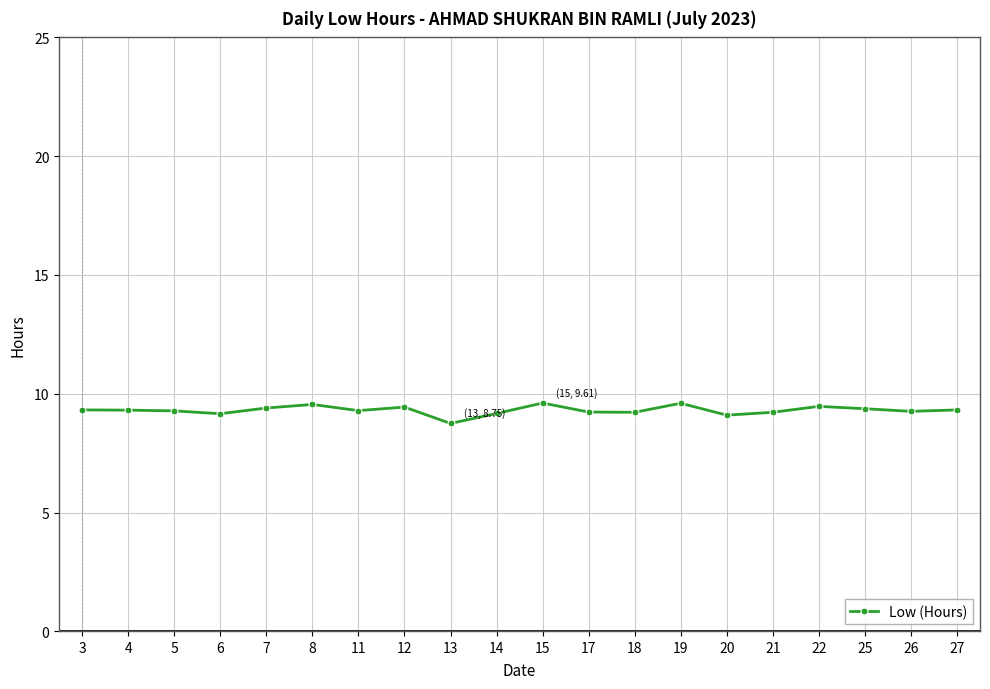

What is the value of the 8th point from the left?

9.4